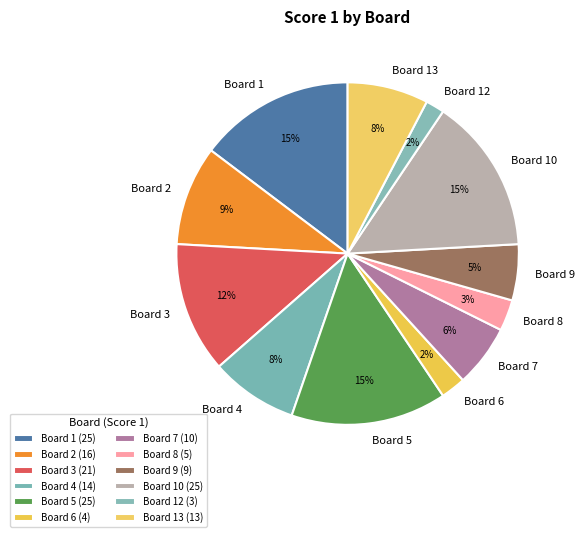

Is it true that Board 10 is 24% of the pie?

False